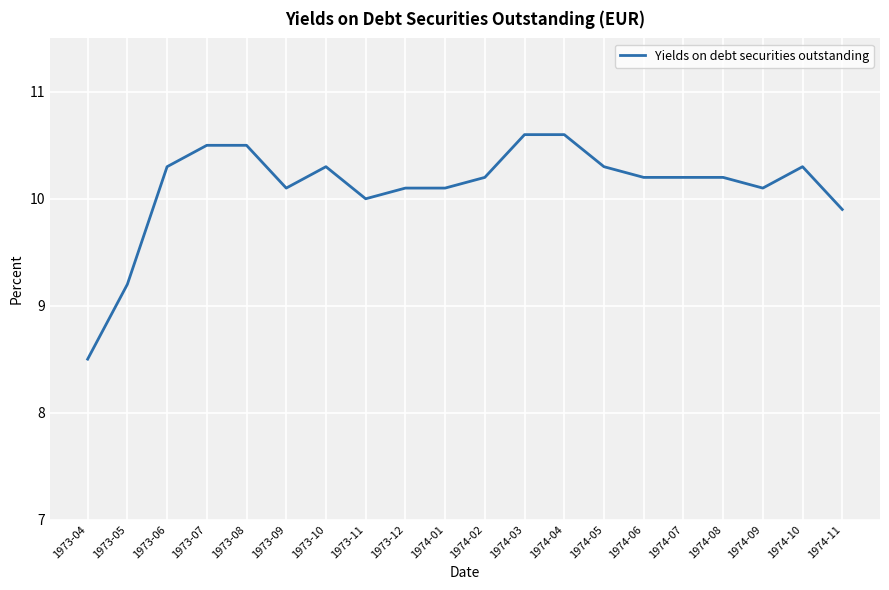

How many lines are shown in the chart?

1